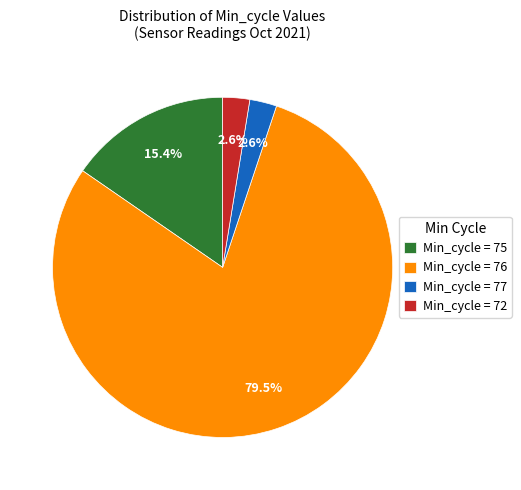

Which category has the biggest portion of the pie?

Min_cycle = 76